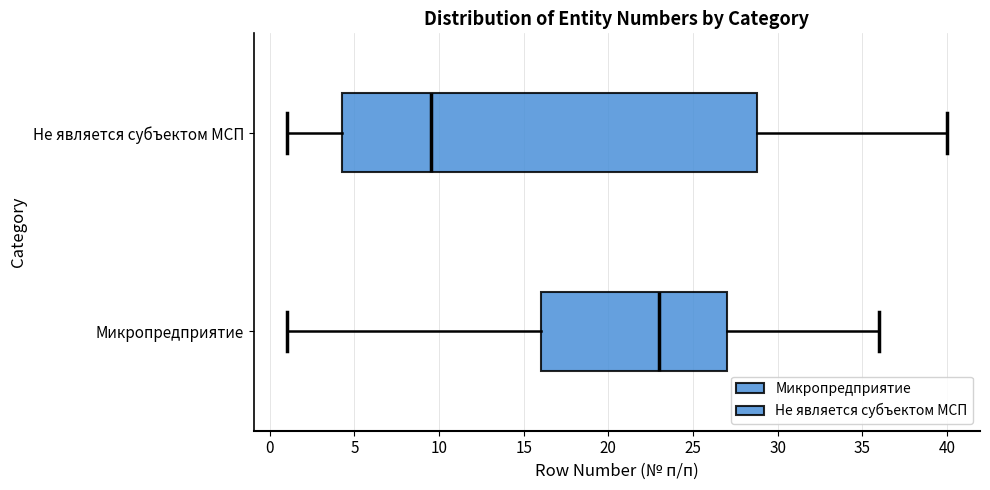

Reading bottom to top, transcribe this box plot: for each box, give where its median line is, the range the box spans, and where its two whiskers end, as read against the x-axis. The values are not printed on the chart, so give them approximately, as read against the axis.

Микропредприятие: median 23.0, box 16.0 to 27.0, whiskers 1.0 to 36.0
Не является субъектом МСП: median 9.5, box 4.5 to 29.0, whiskers 1.0 to 40.0